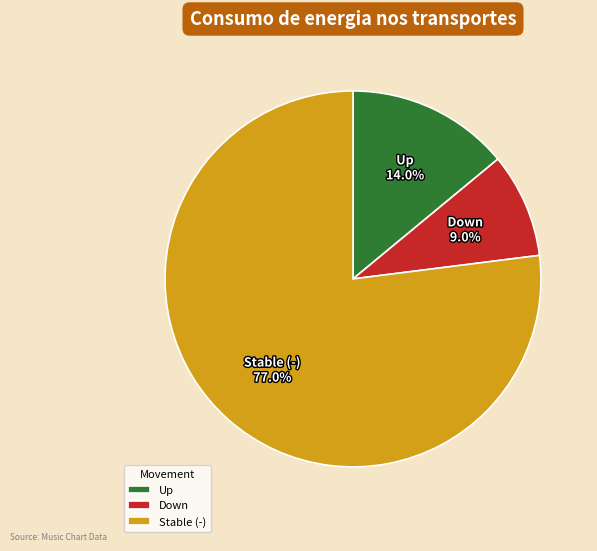

Do Down and Stable (-) together represent more than half of the pie?

Yes